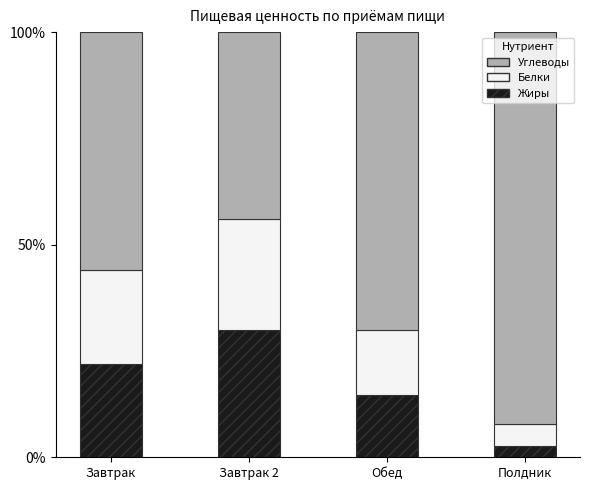

Rank the categories by Жиры value from highest to lowest.

Завтрак 2, Завтрак, Обед, Полдник